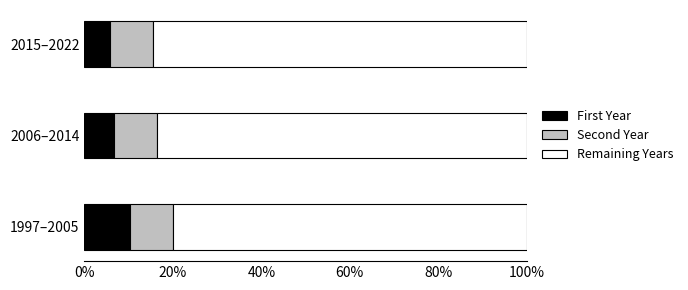

The value of First Year at 2015–2022 is 5.8. True or false?

True